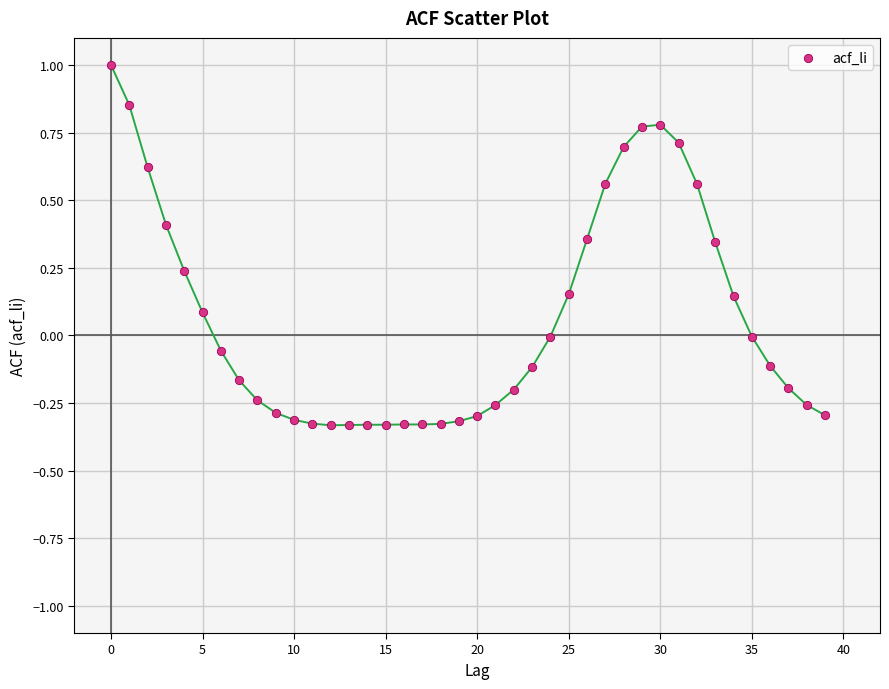

What is the range of Y values (max minus min)?

1.3